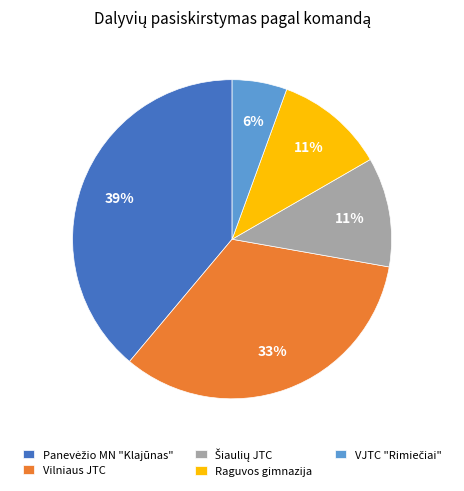

To the nearest percent, what is the difference between the largest and smallest slice percentages?

33%